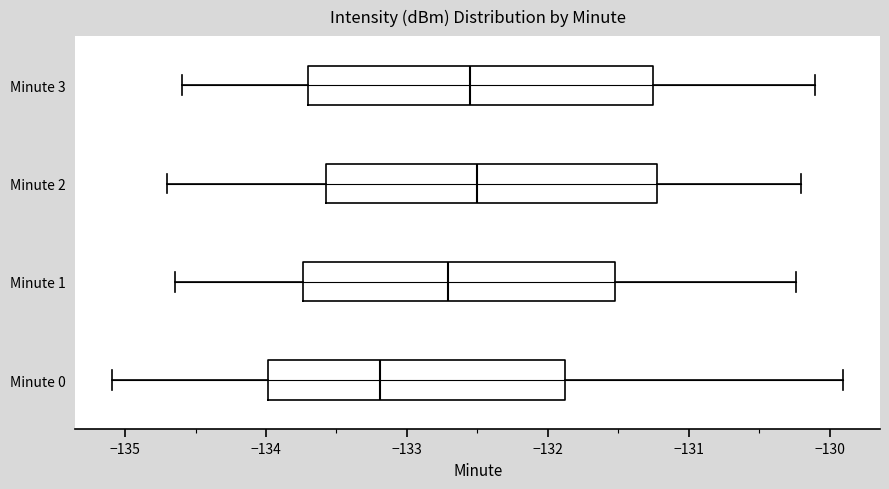

Reading bottom to top, read every box against the x-axis: the position of its median line, the range the box covers, and the ends of its whiskers. The values are not printed on the chart, so give them approximately, as read against the axis.

Minute 0: median -133.2, box -134.0 to -131.9, whiskers -135.1 to -129.9
Minute 1: median -132.7, box -133.7 to -131.5, whiskers -134.6 to -130.2
Minute 2: median -132.5, box -133.6 to -131.2, whiskers -134.7 to -130.2
Minute 3: median -132.5, box -133.7 to -131.2, whiskers -134.6 to -130.1